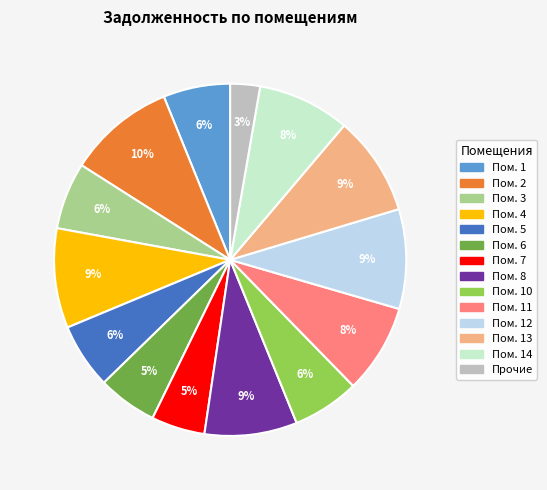

Does any single category account for the majority?

No